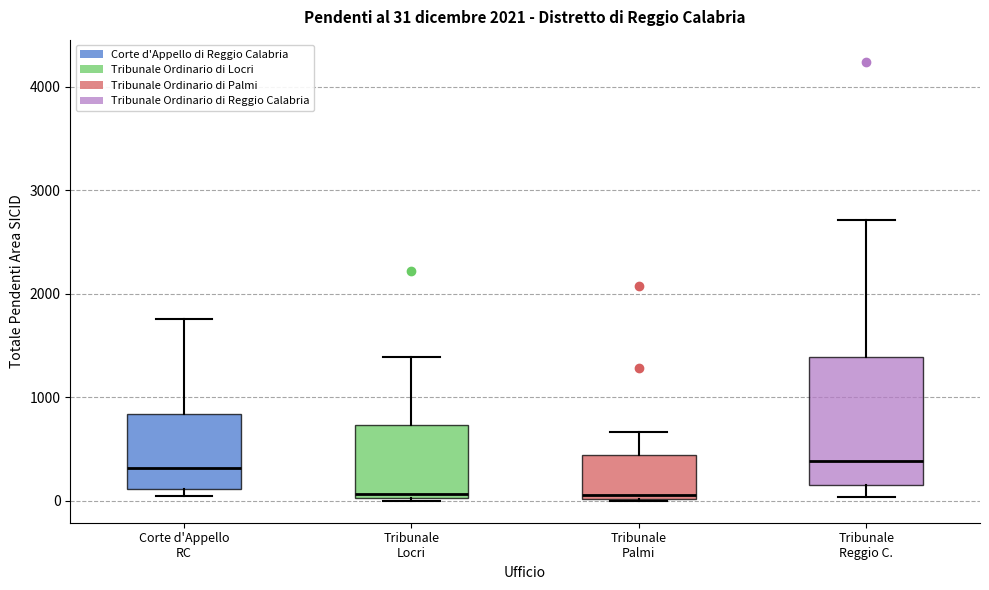

Comparing the boxes themselves (not the whiskers), which one is the tallest?

Tribunale Reggio C.